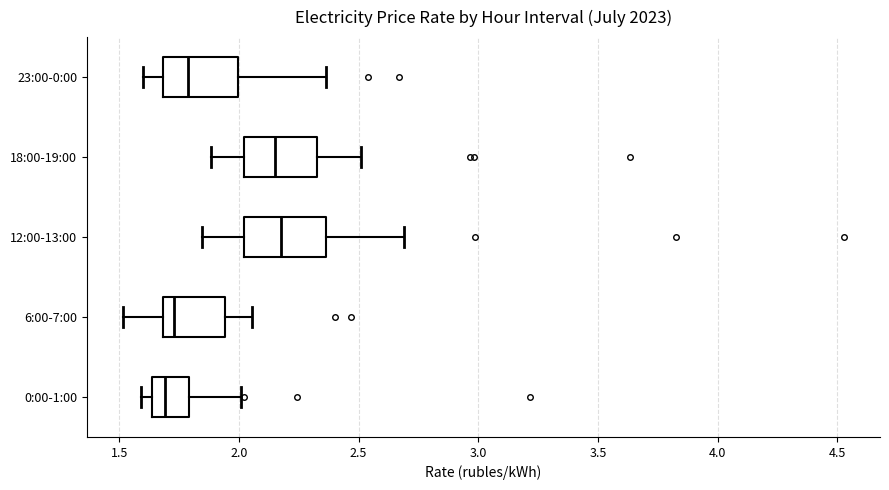

Reading bottom to top, read every box against the x-axis: the position of its median line, the range the box covers, and the ends of its whiskers. The values are not printed on the chart, so give them approximately, as read against the axis.

0:00-1:00: median 1.70, box 1.65 to 1.80, whiskers 1.60 to 2.00
6:00-7:00: median 1.75, box 1.70 to 1.95, whiskers 1.50 to 2.05
12:00-13:00: median 2.20, box 2.00 to 2.35, whiskers 1.85 to 2.70
18:00-19:00: median 2.15, box 2.00 to 2.30, whiskers 1.90 to 2.50
23:00-0:00: median 1.80, box 1.70 to 2.00, whiskers 1.60 to 2.35